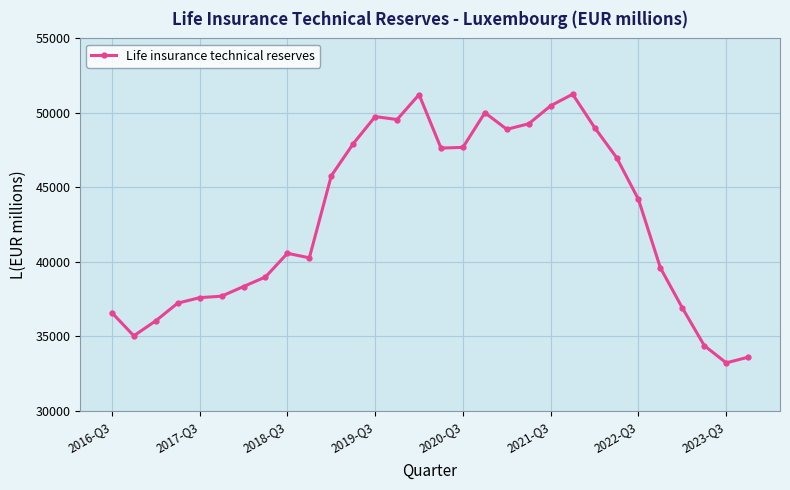

What is the value of the 19th point from the left?

48898